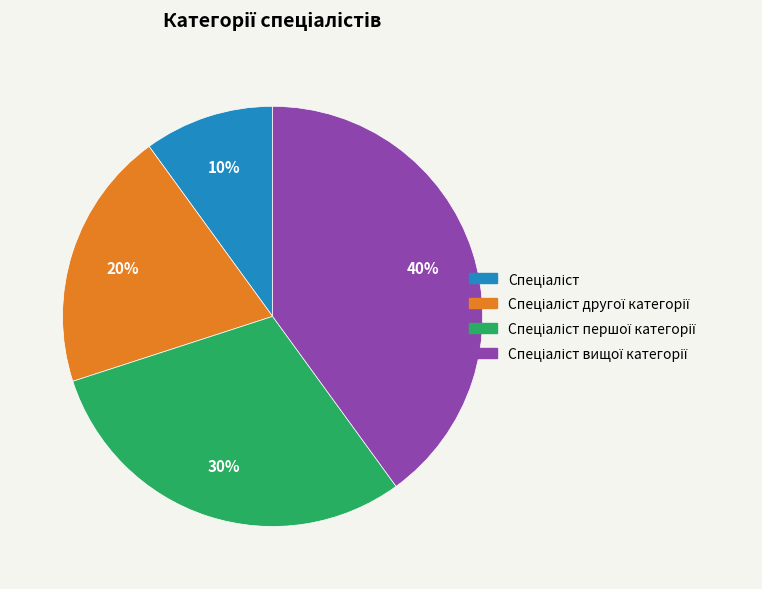

To the nearest percent, what is the average slice percentage?

25%